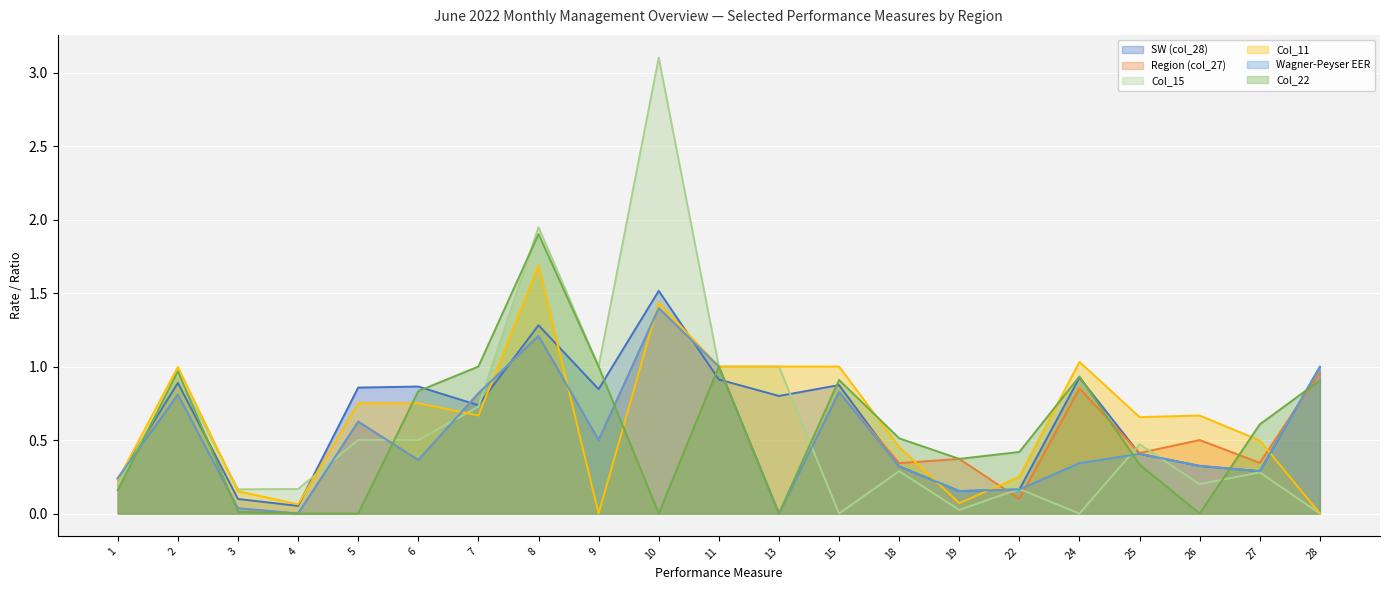

What is the value of the Col_22 point at the 18th from the left?

0.3